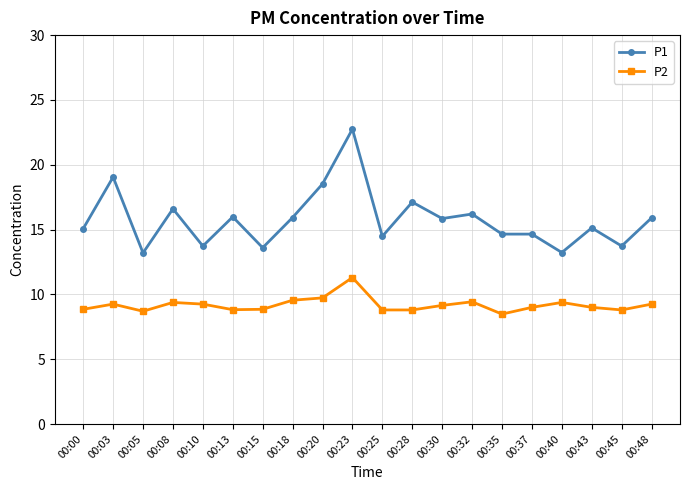

True or false: P1 and P2 intersect in this chart.

False